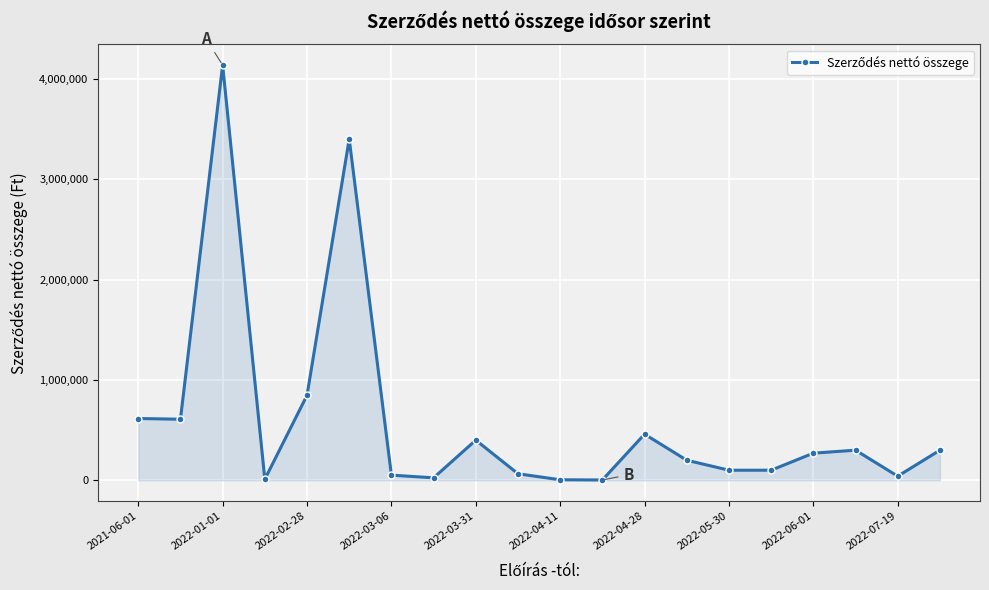

What is the greatest value displayed?

4136300